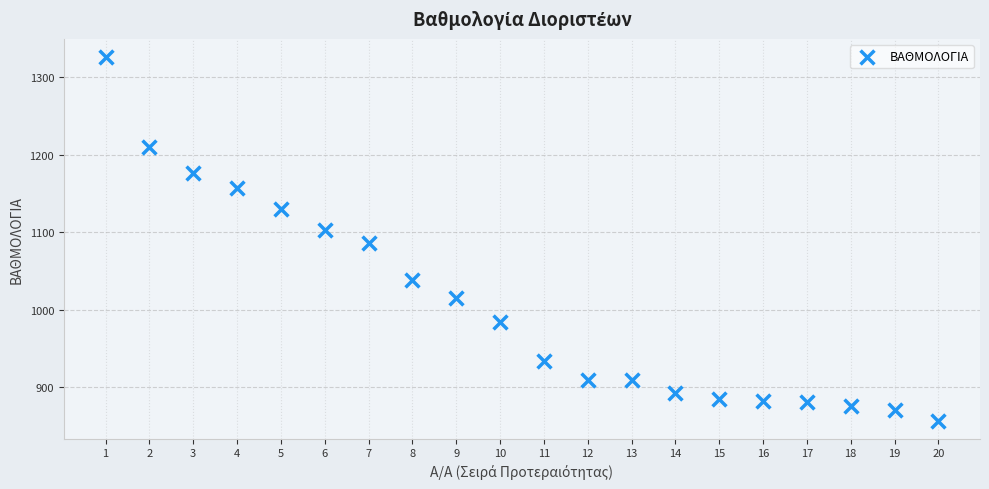

What is the range of Y values (max minus min)?

468.8